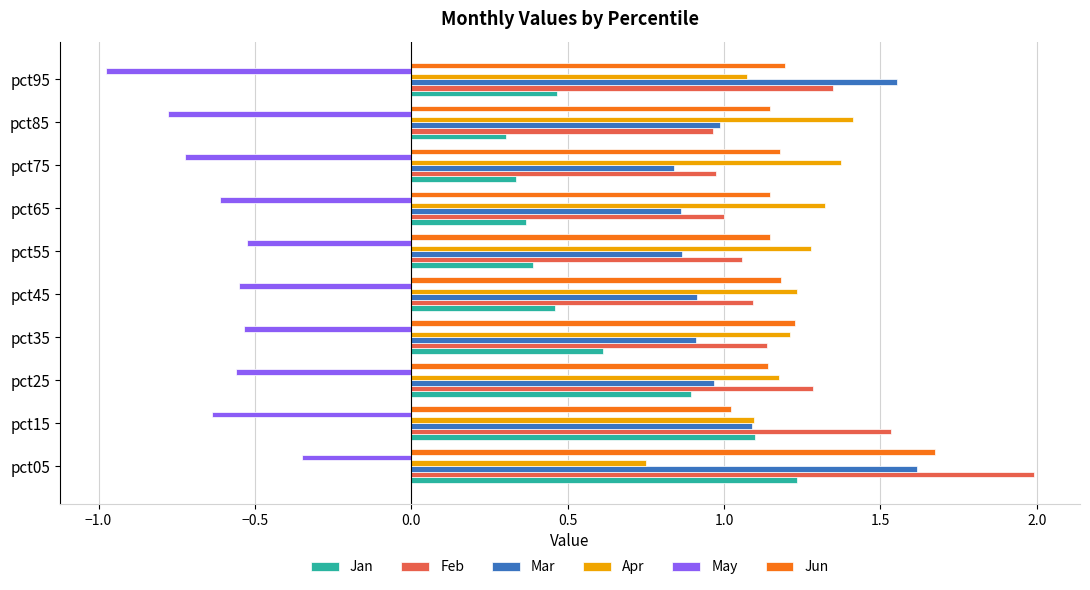

What is the sum of the Jun values at pct65 and pct45?

2.3